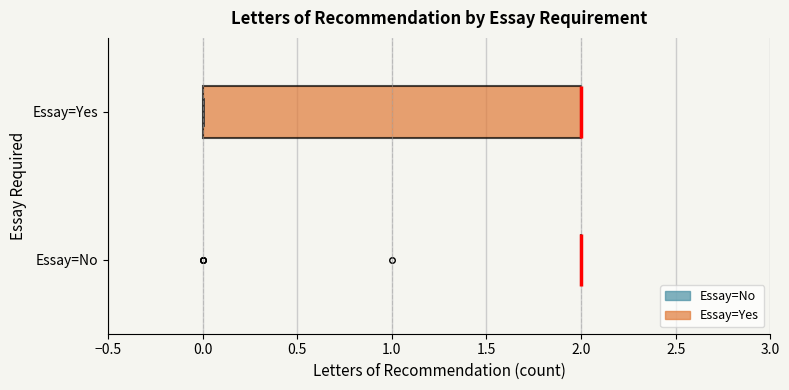

Reading bottom to top, read every box against the x-axis: the position of its median line, the range the box covers, and the ends of its whiskers. The values are not printed on the chart, so give them approximately, as read against the axis.

Essay=No: box collapsed to a line at 2, whiskers 2 to 2
Essay=Yes: median 2 (drawn on the box's right edge), box 0 to 2, whiskers 0 to 2